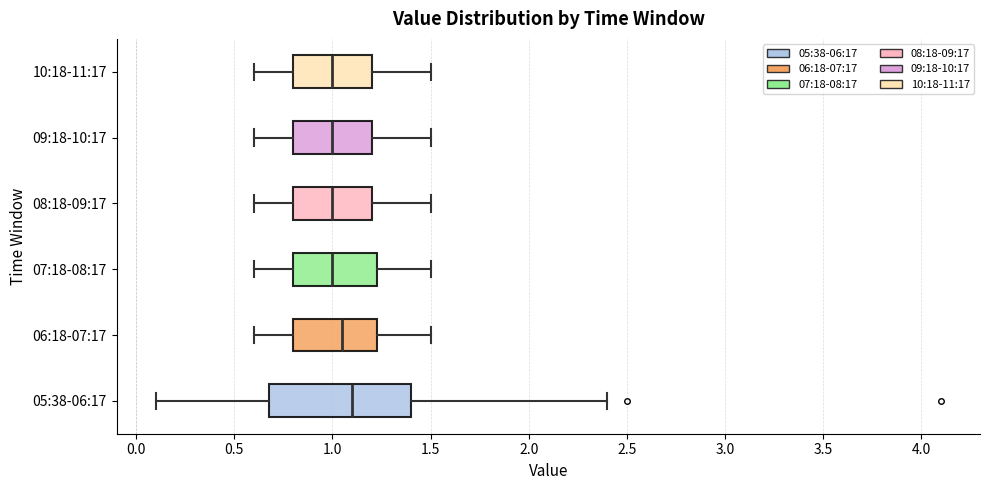

Comparing the boxes themselves (not the whiskers), which one is the widest?

05:38-06:17